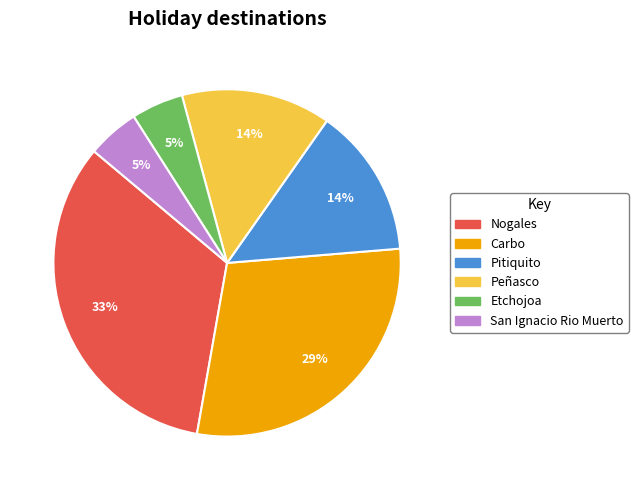

To the nearest percent, what is the average slice percentage?

17%